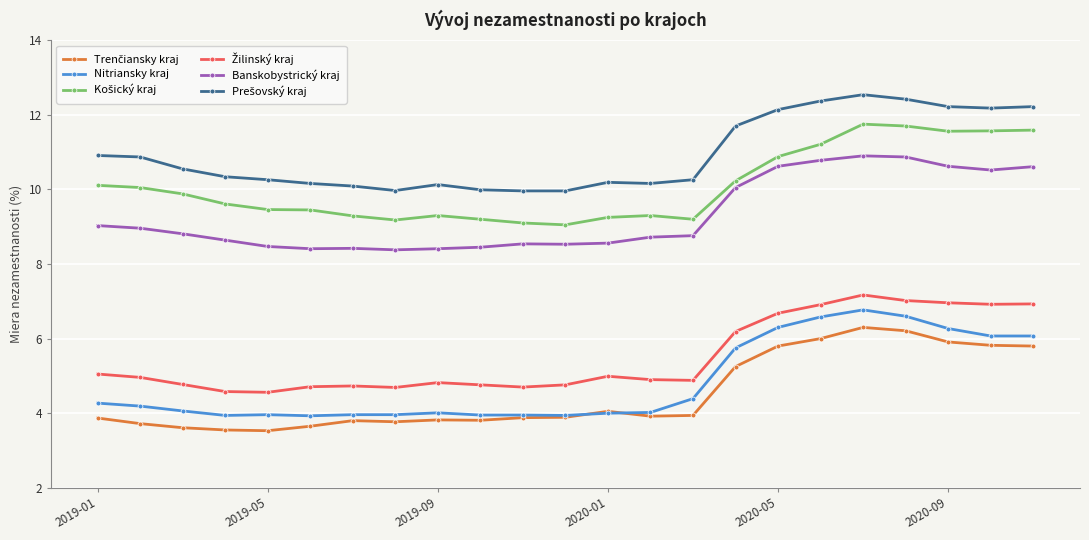

What is the average value of the Nitriansky kraj series?

4.8